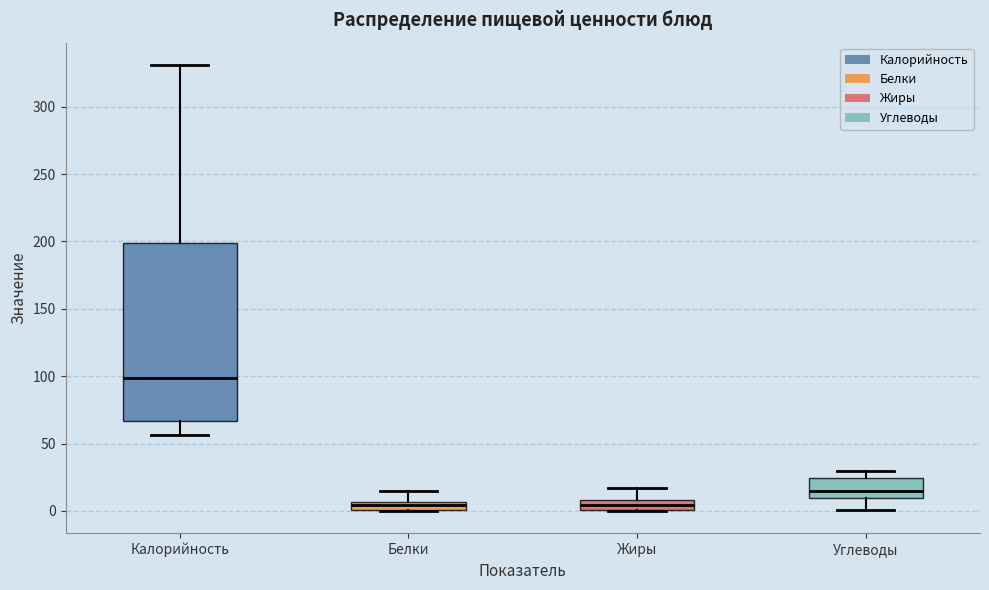

Which box is the tallest, from its lower edge to its upper edge?

Калорийность